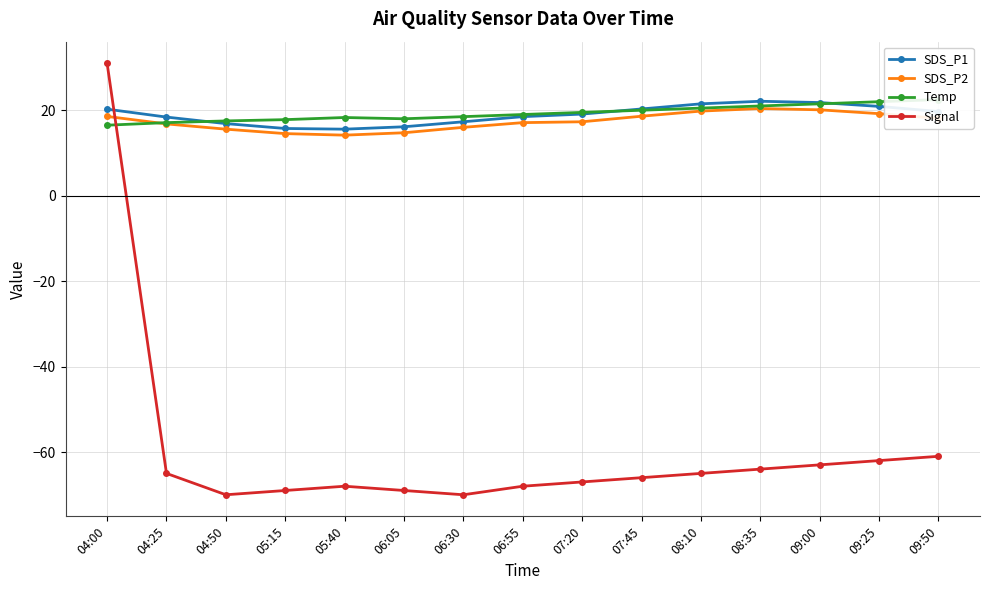

What is the average value of the SDS_P1 series?

18.9